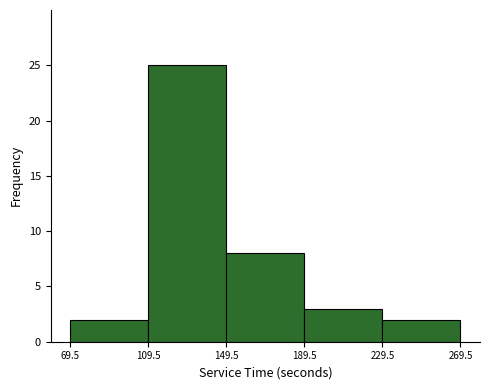

Over which range of the x-axis is the bar tallest?

109.5 to 149.5